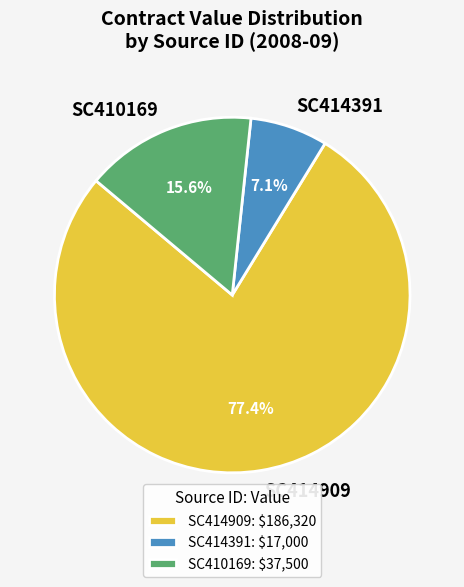

Which has a higher value, SC410169 or SC414909?

SC414909